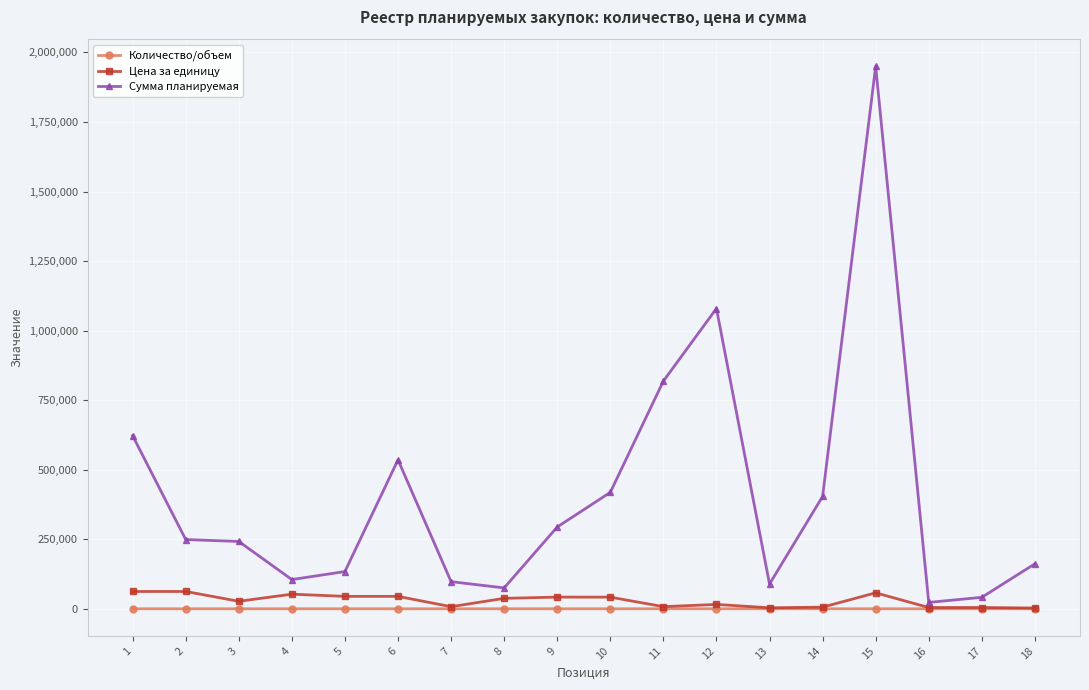

How many values in the Количество/объем series are below 10?

8